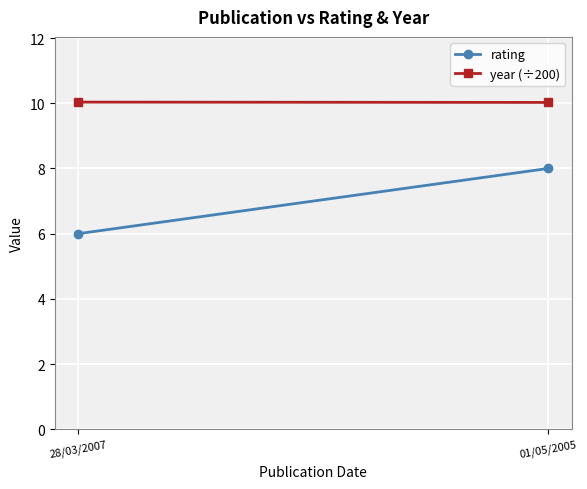

At which label is rating closest to 7?

28/03/2007